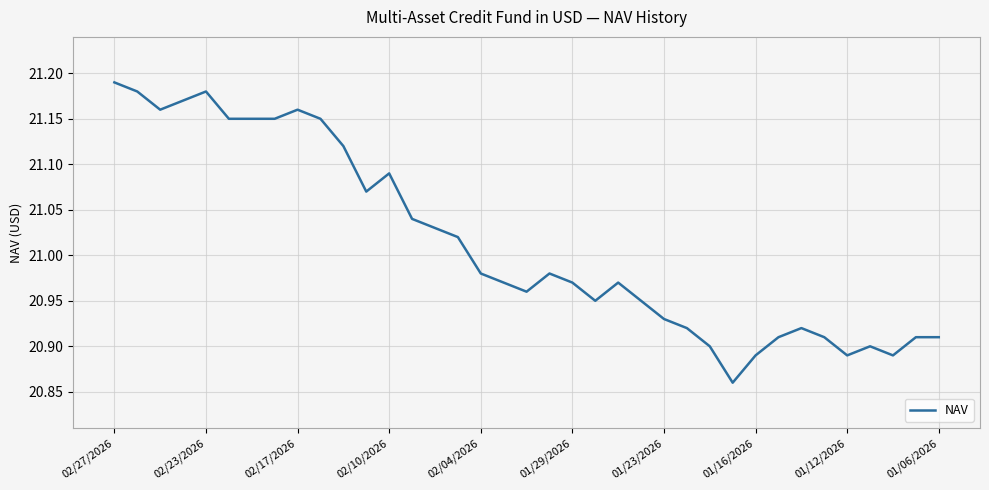

What is the difference between the maximum and minimum values?

0.3